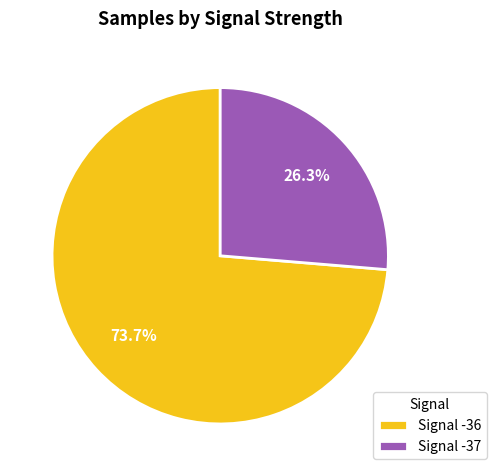

What percentage do Signal -37 and Signal -36 together represent?

100.0%